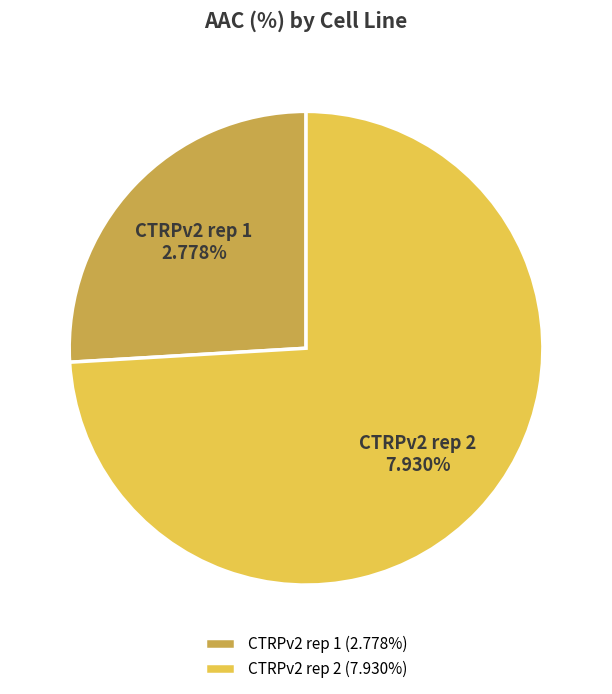

Rank the categories by value from highest to lowest.

CTRPv2 rep 2, CTRPv2 rep 1